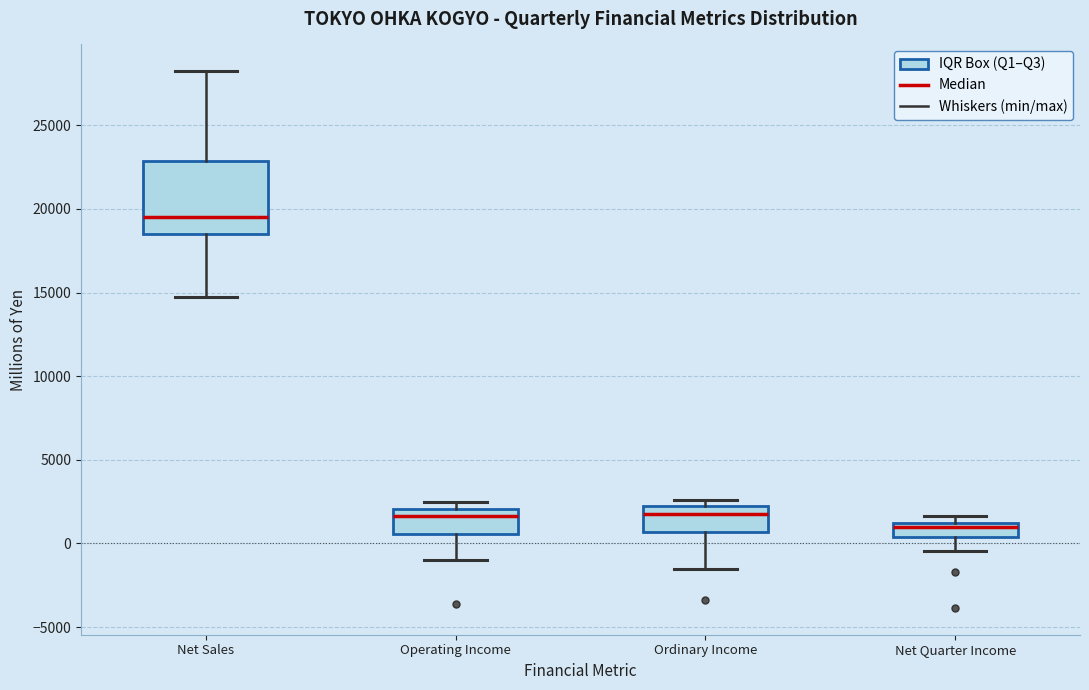

Reading left to right, transcribe this box plot: for each box, give where its median line is, the range the box spans, and where its two whiskers end, as read against the y-axis. The values are not printed on the chart, so give them approximately, as read against the axis.

Net Sales: median 19500, box 18500 to 23000, whiskers 14500 to 28000
Operating Income: median 1500, box 500 to 2000, whiskers -1000 to 2500
Ordinary Income: median 2000 (just below the box's upper edge), box 500 to 2000, whiskers -1500 to 2500
Net Quarter Income: median 1000 (just below the box's upper edge), box 500 to 1000, whiskers -500 to 1500